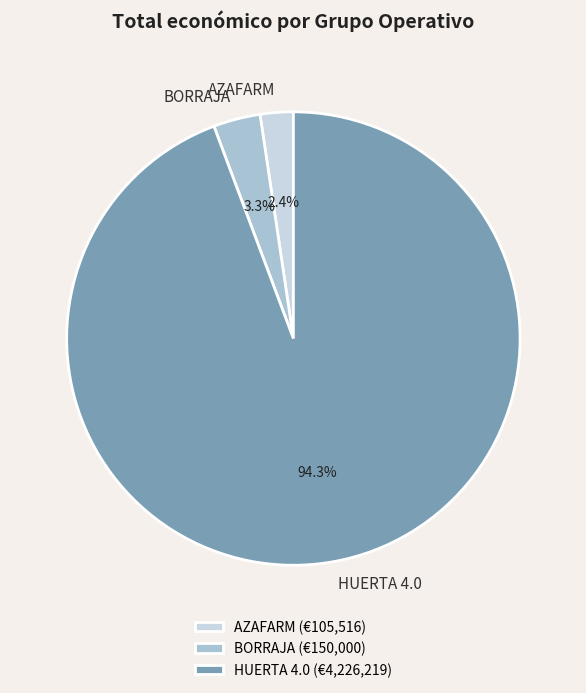

Between HUERTA 4.0 and AZAFARM, which is larger?

HUERTA 4.0